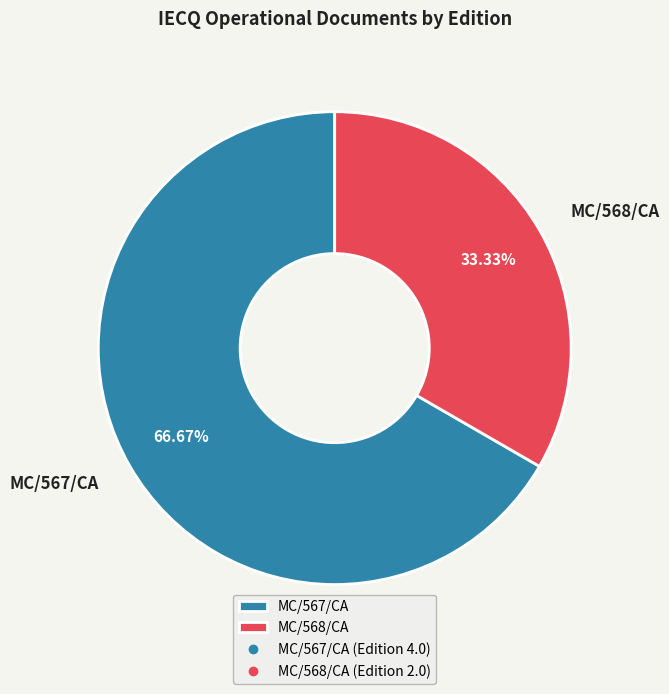

Is it true that MC/567/CA is 76% of the pie?

False